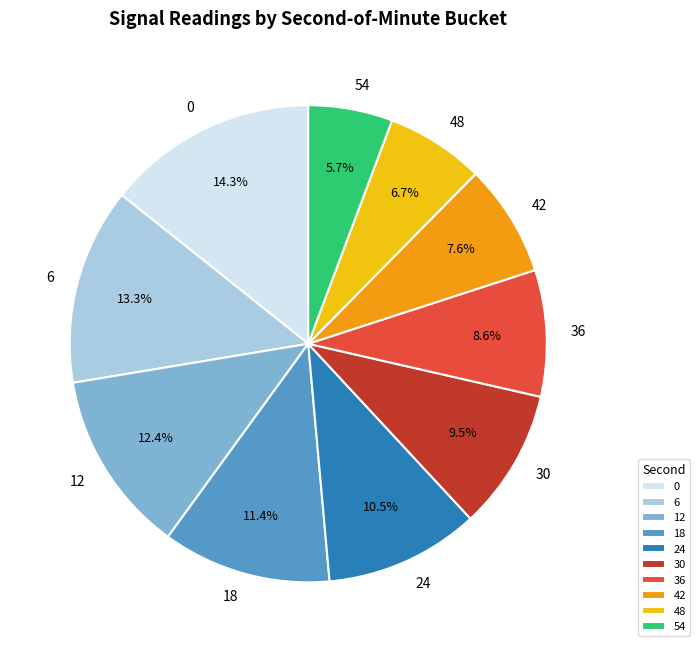

Approximately how many times larger is the value at 54 compared to 30?

0.6